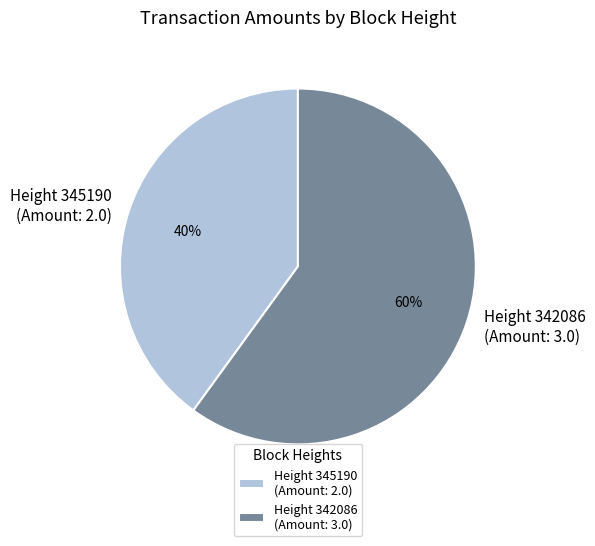

To the nearest percent, what portion does Height 345190 (Amount: 2.0) represent?

40%